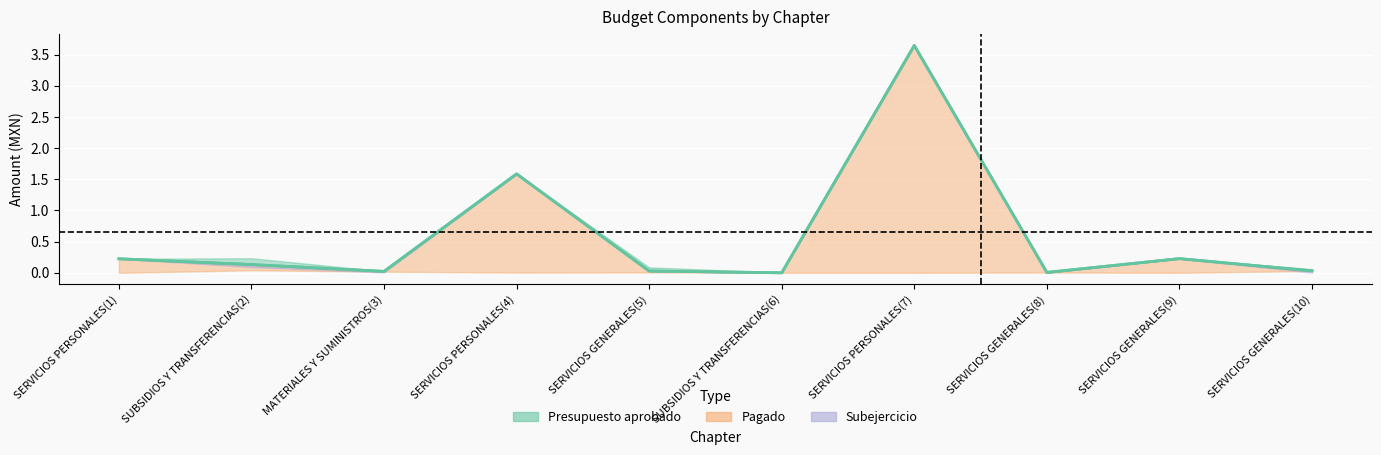

Reading left to right, extract all data points from this chart.

Presupuesto aprobado: SERVICIOS PERSONALES(1)=0.2	SUBSIDIOS Y TRANSFERENCIAS(2)=0.1	MATERIALES Y SUMINISTROS(3)=0.0	SERVICIOS PERSONALES(4)=1.6	SERVICIOS GENERALES(5)=0.0	SUBSIDIOS Y TRANSFERENCIAS(6)=0.0	SERVICIOS PERSONALES(7)=3.6	SERVICIOS GENERALES(8)=0.0	SERVICIOS GENERALES(9)=0.2	SERVICIOS GENERALES(10)=0.0
Modificado: SERVICIOS PERSONALES(1)=0.2	SUBSIDIOS Y TRANSFERENCIAS(2)=0.1	MATERIALES Y SUMINISTROS(3)=0.0	SERVICIOS PERSONALES(4)=1.6	SERVICIOS GENERALES(5)=0.0	SUBSIDIOS Y TRANSFERENCIAS(6)=0.0	SERVICIOS PERSONALES(7)=3.6	SERVICIOS GENERALES(8)=0.0	SERVICIOS GENERALES(9)=0.2	SERVICIOS GENERALES(10)=0.0